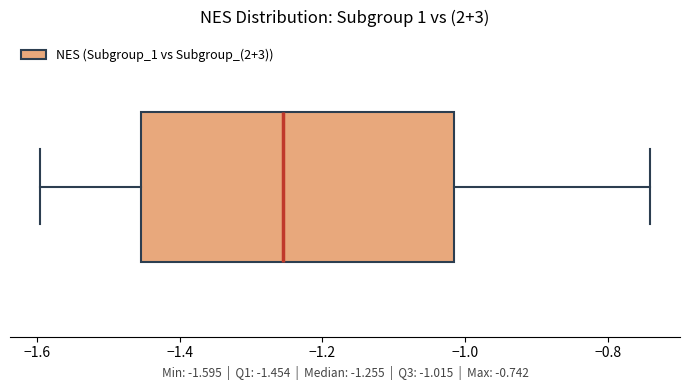

Transcribe this box plot: give where the median line is, the range the box spans, and where the two whiskers end, as read against the x-axis. The values are not printed on the chart, so give them approximately, as read against the axis.

median -1.26, box -1.46 to -1.02, whiskers -1.60 to -0.74